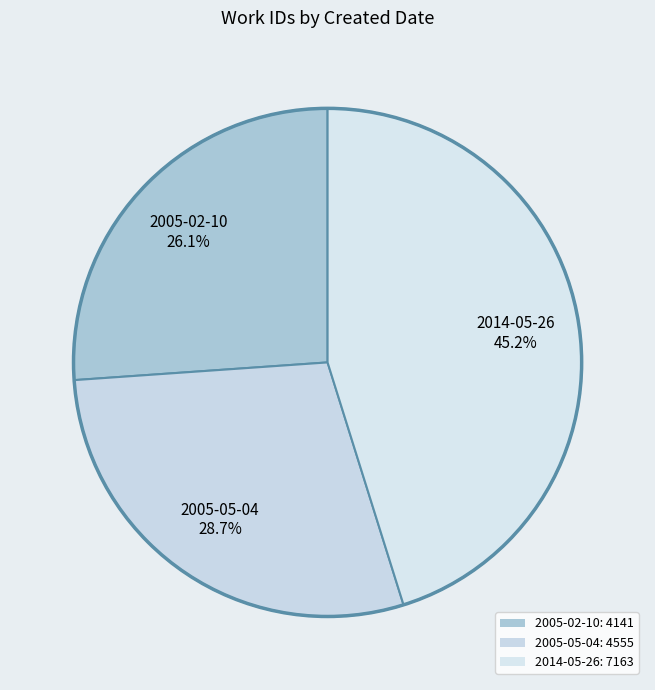

How many segments does this pie chart have?

3